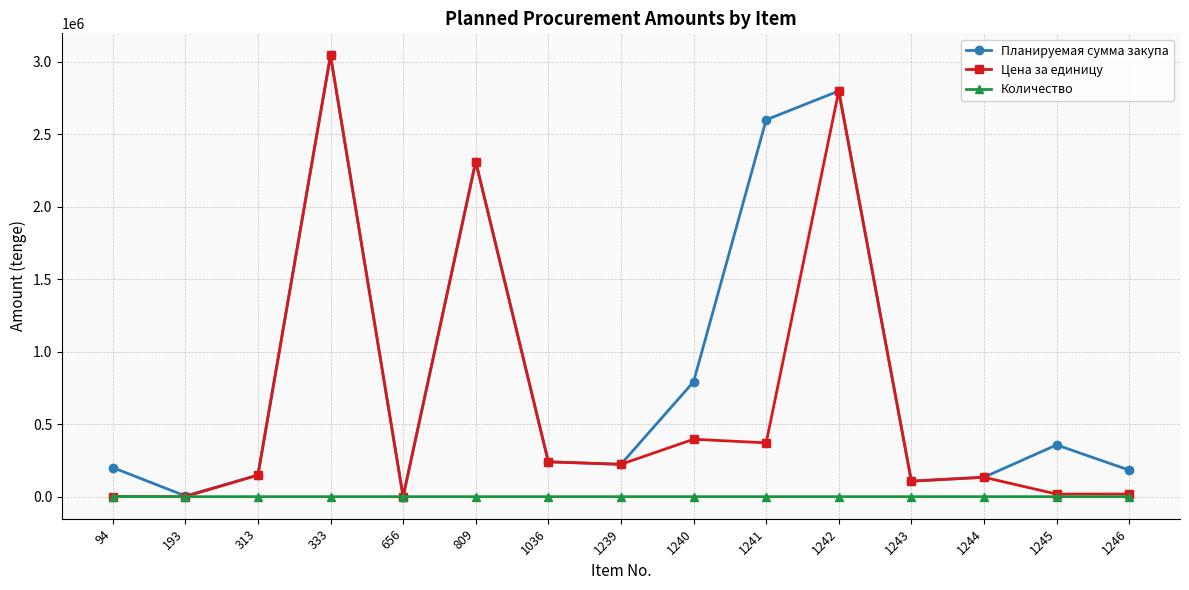

List the series in order of their overall mean, lowest first.

Количество, Цена за единицу, Планируемая сумма закупа